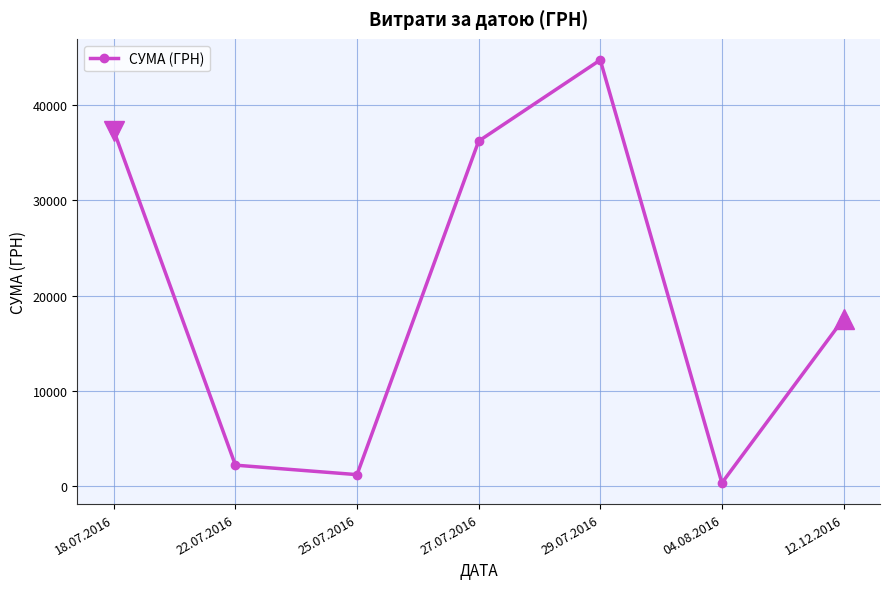

What is the difference between the second highest and second lowest values?

36116.0